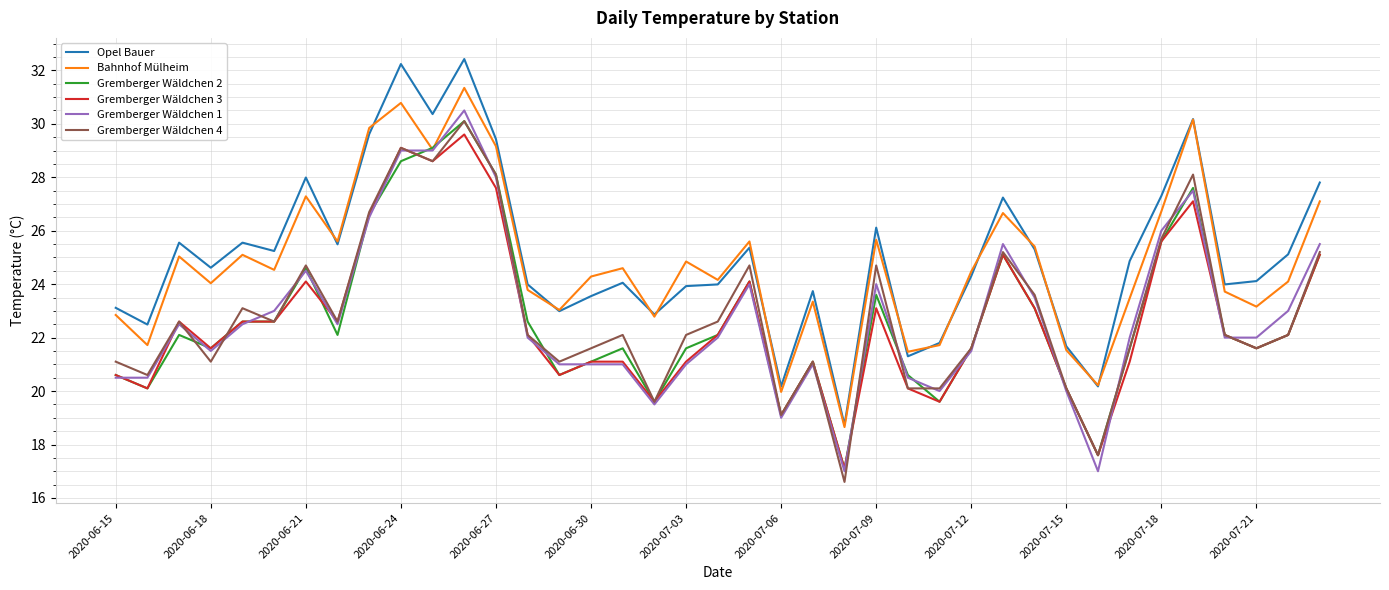

Which series has the largest total across all categories?

Opel Bauer